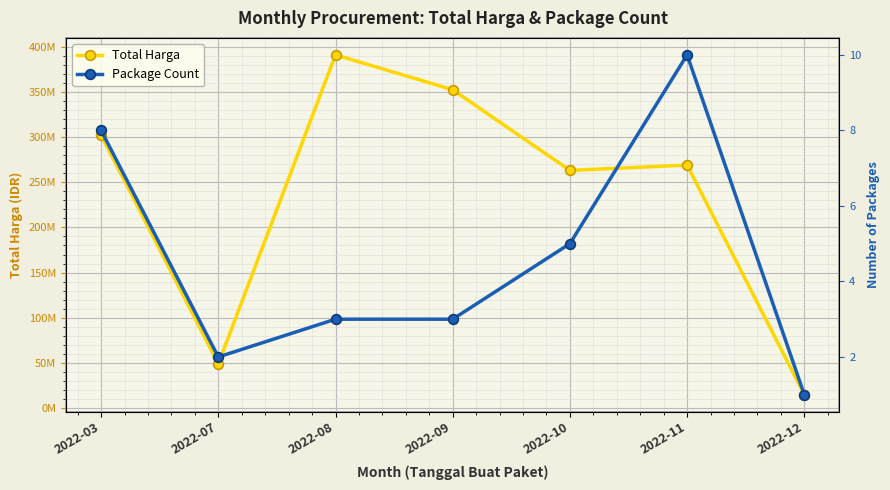

At which category is the sum across all series the highest?

2022-08